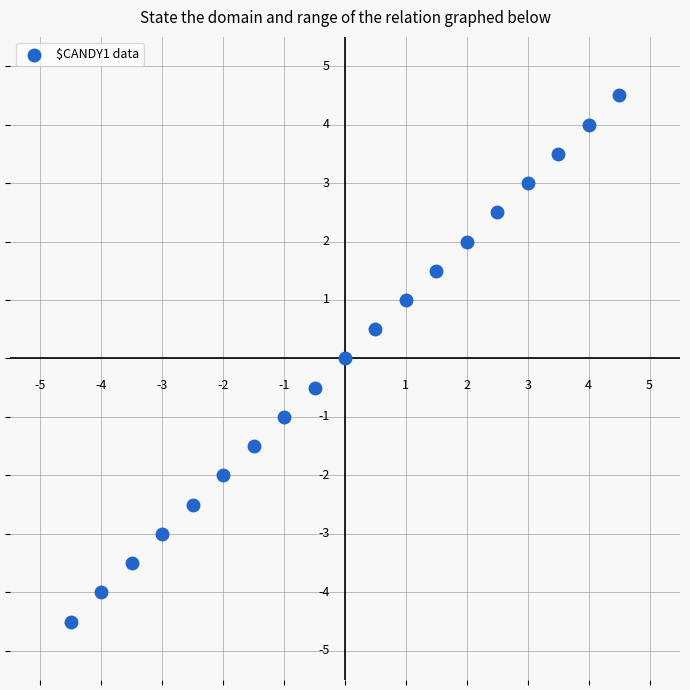

What is the range of Y values (max minus min)?

9.0